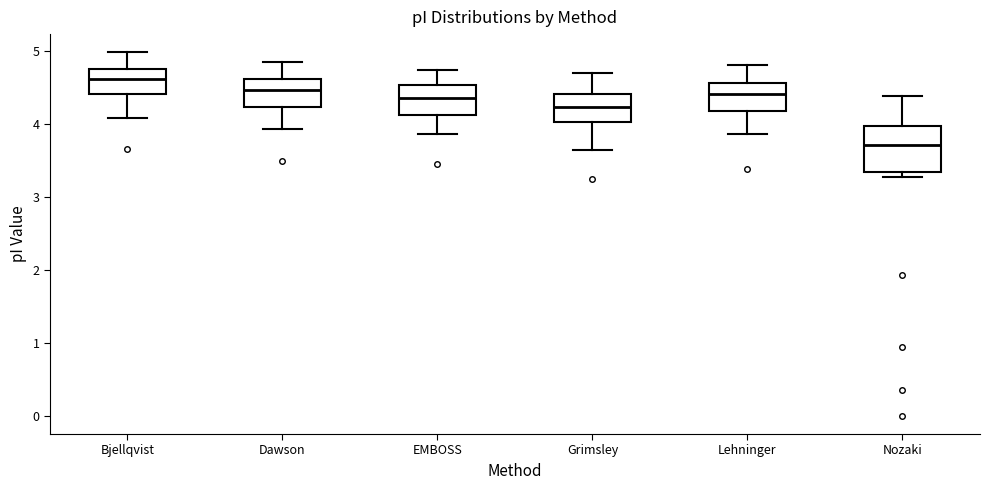

Reading left to right, transcribe this box plot: for each box, give where its median line is, the range the box spans, and where its two whiskers end, as read against the y-axis. The values are not printed on the chart, so give them approximately, as read against the axis.

Bjellqvist: median 4.6, box 4.4 to 4.8, whiskers 4.1 to 5.0
Dawson: median 4.5, box 4.2 to 4.6, whiskers 3.9 to 4.9
EMBOSS: median 4.3, box 4.1 to 4.5, whiskers 3.9 to 4.7
Grimsley: median 4.2, box 4.0 to 4.4, whiskers 3.6 to 4.7
Lehninger: median 4.4, box 4.2 to 4.6, whiskers 3.9 to 4.8
Nozaki: median 3.7, box 3.3 to 4.0, whiskers 3.3 (just below the box's lower edge) to 4.4